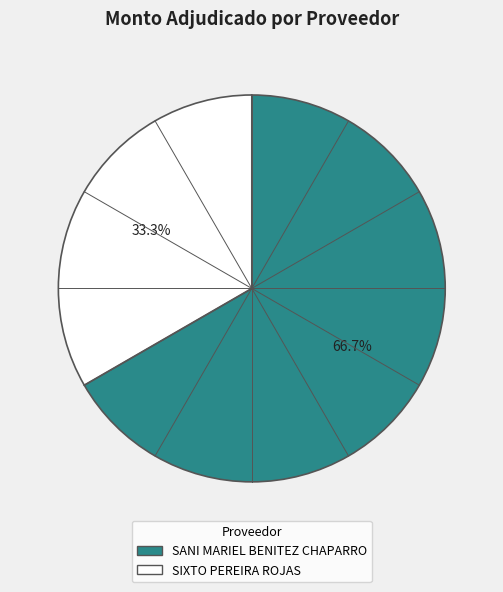

What portion of the pie excludes SANI MARIEL BENITEZ CHAPARRO?

33.3%